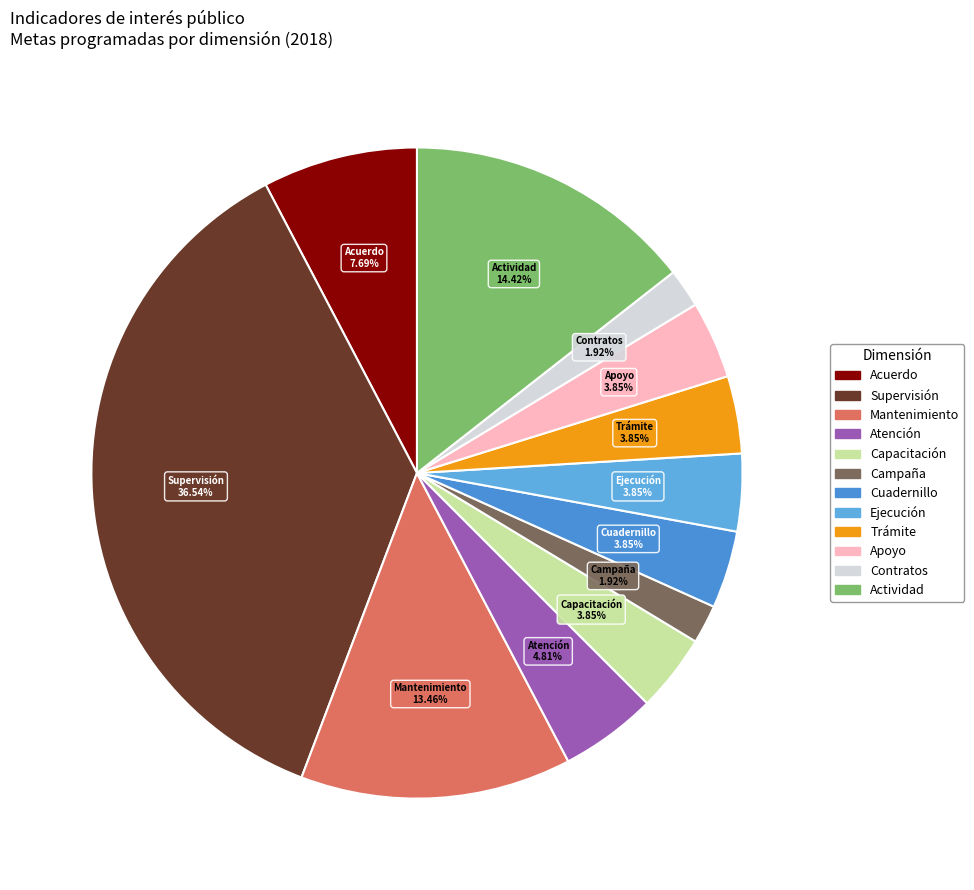

Approximately how many times larger is the value at Capacitación compared to Acuerdo?

0.5